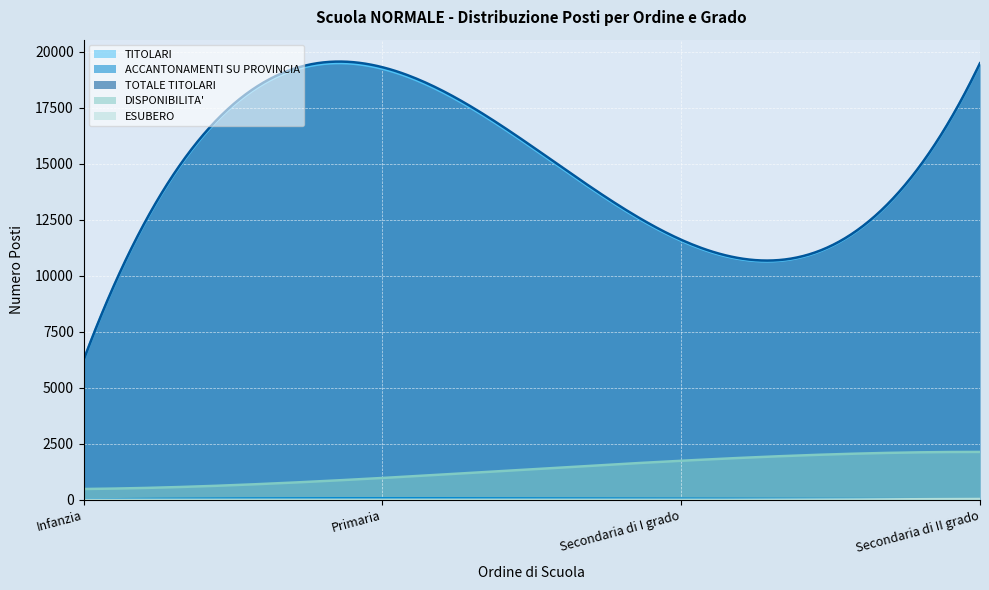

True or false: TOTALE TITOLARI and DISPONIBILITA' intersect in this chart.

False